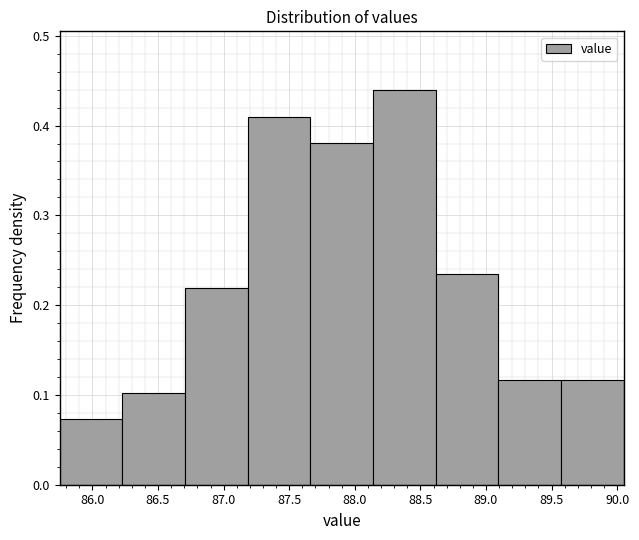

Which range on the x-axis has the tallest bar?

88.15 to 88.60